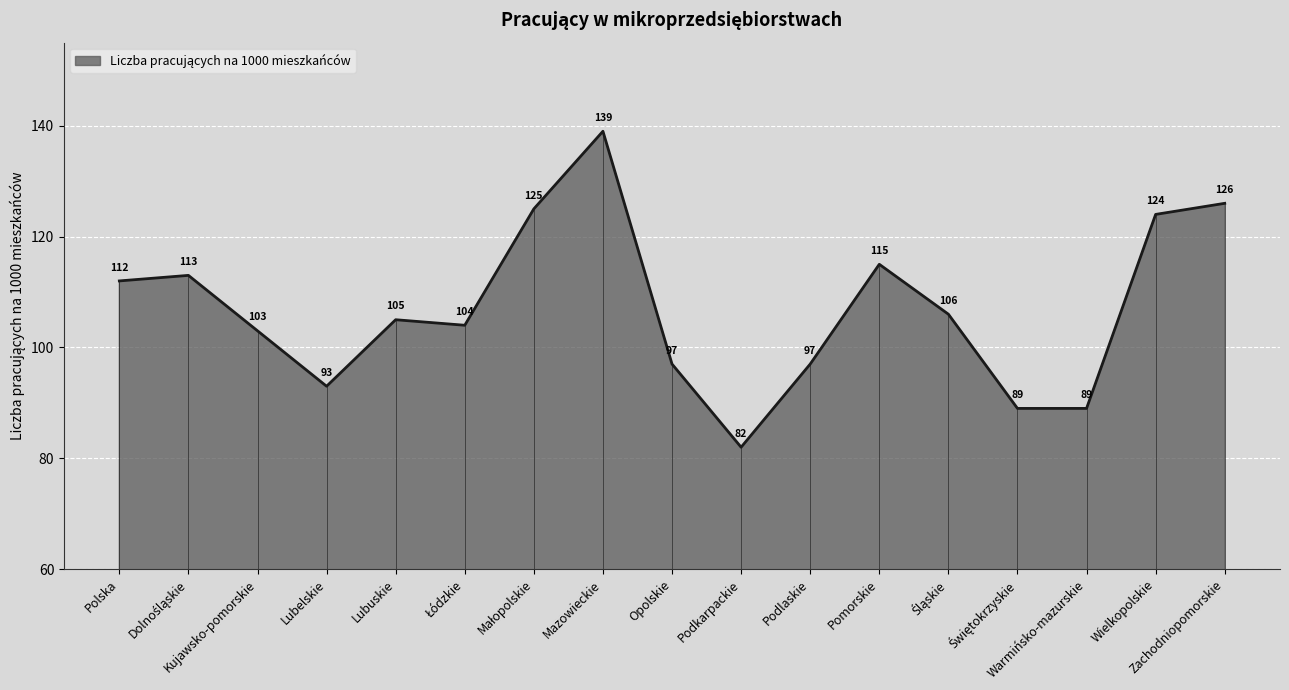

At which label does the data first exceed 105?

Polska